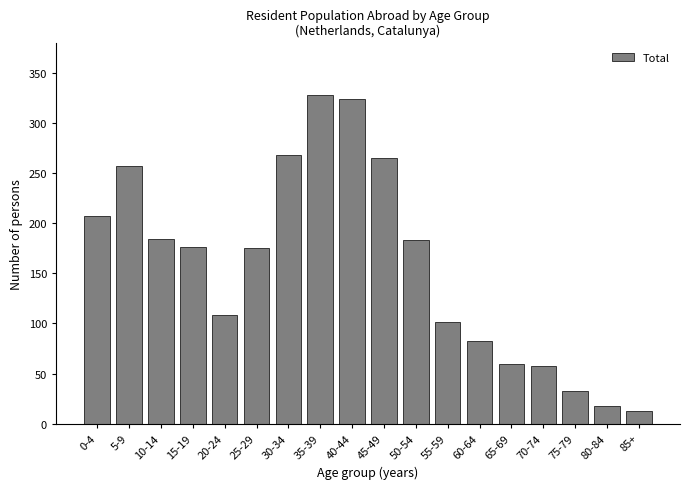

What is the difference between the maximum and minimum values?

315